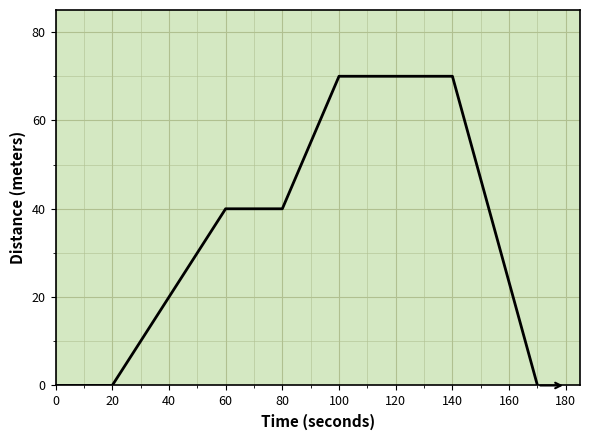

How many values are below 40?

4